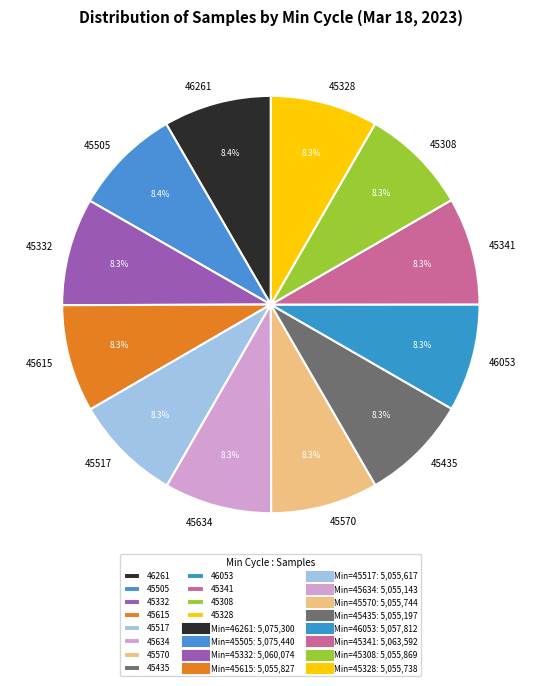

Is 45308 the majority of the pie?

No